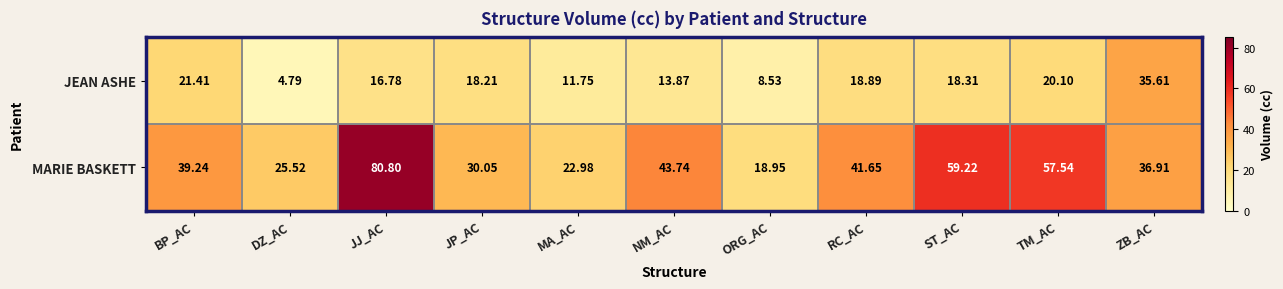

Which category has the lowest value in the JEAN ASHE series?

DZ_AC